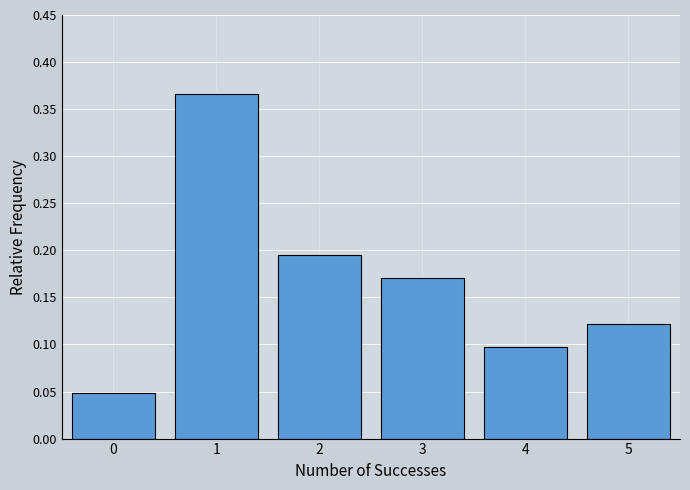

Which has a higher value, 3 or 4?

3